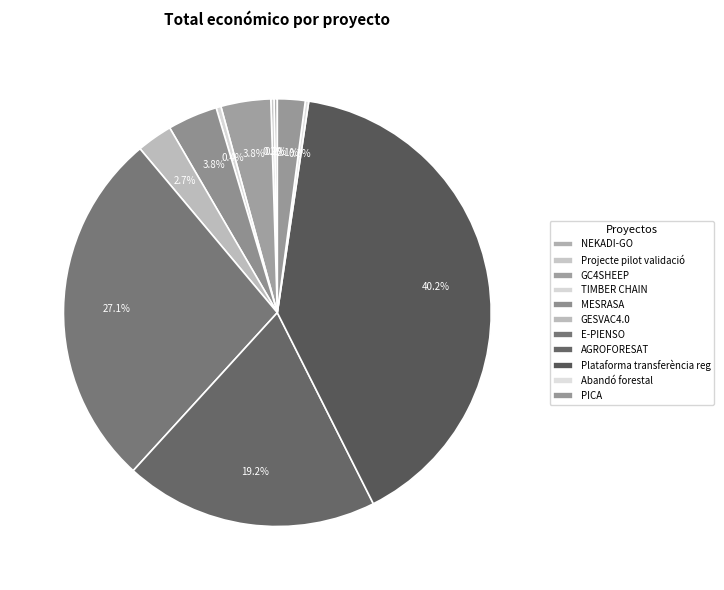

Which category has the biggest portion of the pie?

Plataforma transferència reg